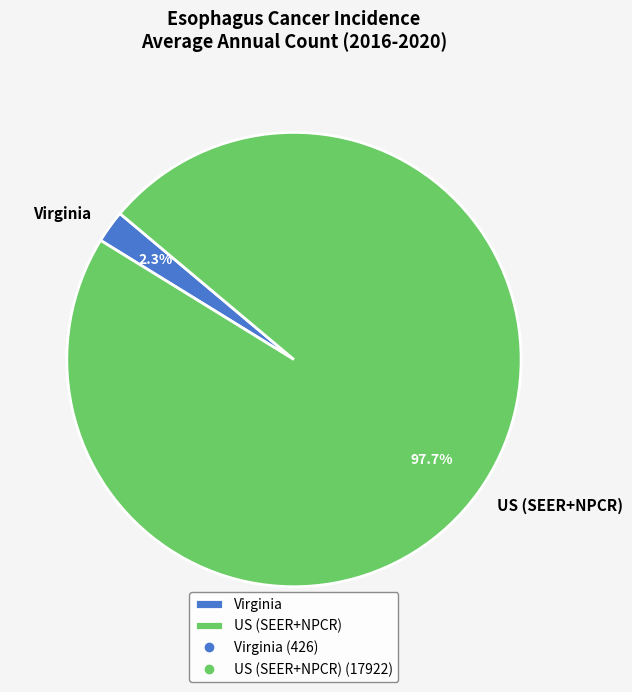

How many slices are in this pie chart?

2